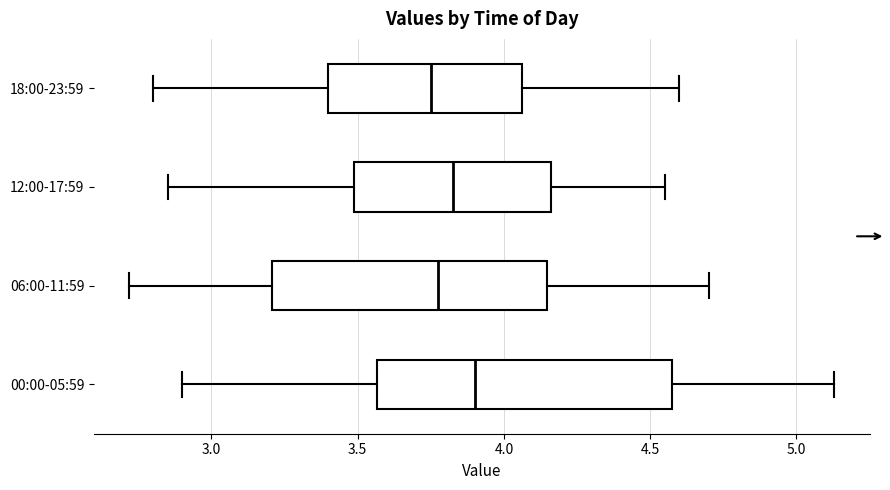

Comparing the boxes themselves (not the whiskers), which one is the widest?

00:00-05:59